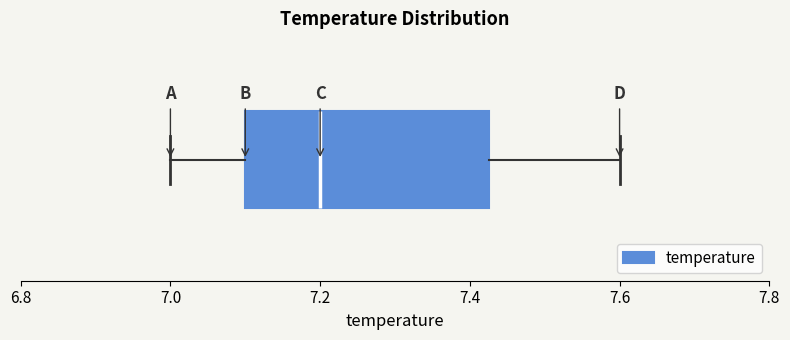

Read this box plot against the x-axis: the position of the median line, the range covered by the box, and the ends of both whiskers. The values are not printed on the chart, so give them approximately, as read against the axis.

median 7.20, box 7.10 to 7.42, whiskers 7.00 to 7.60